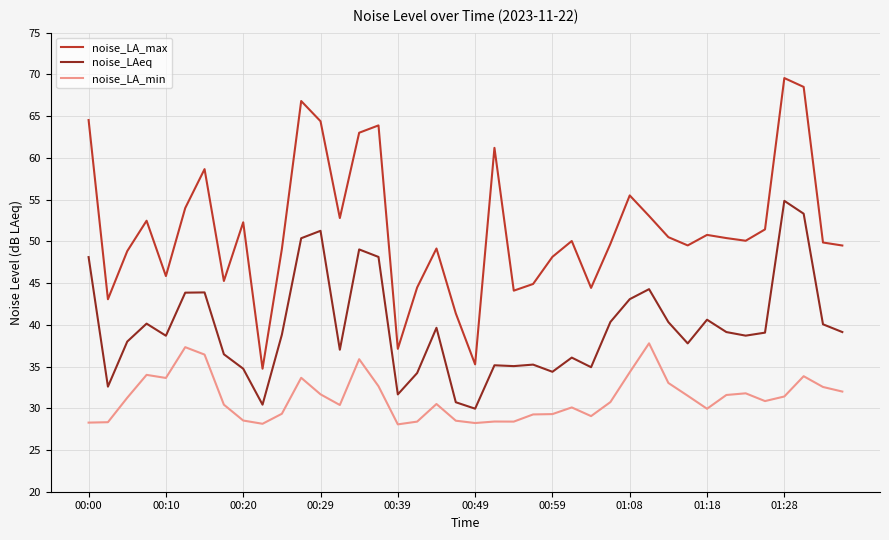

Which series has the largest range (max minus min)?

noise_LA_max